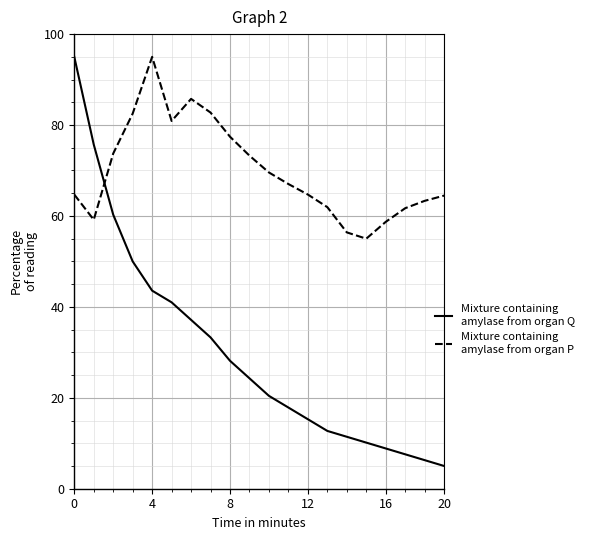

What is the greatest value displayed?

95.0